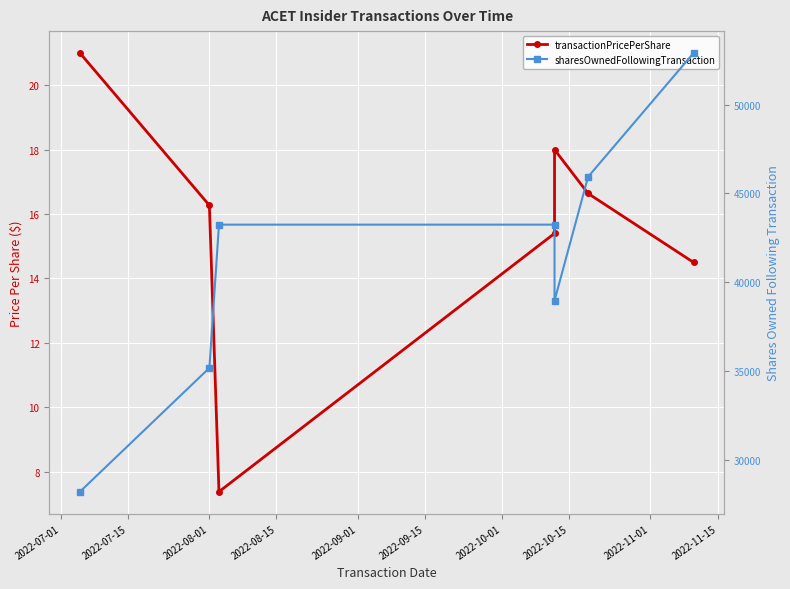

Reading left to right, extract all data points from this chart.

transactionPricePerShare: 21.0	16.3	7.4	15.4	18.0	16.6	14.5
sharesOwnedFollowingTransaction: 28209.0	35176.0	43243.0	43243.0	38967.0	45935.0	52903.0